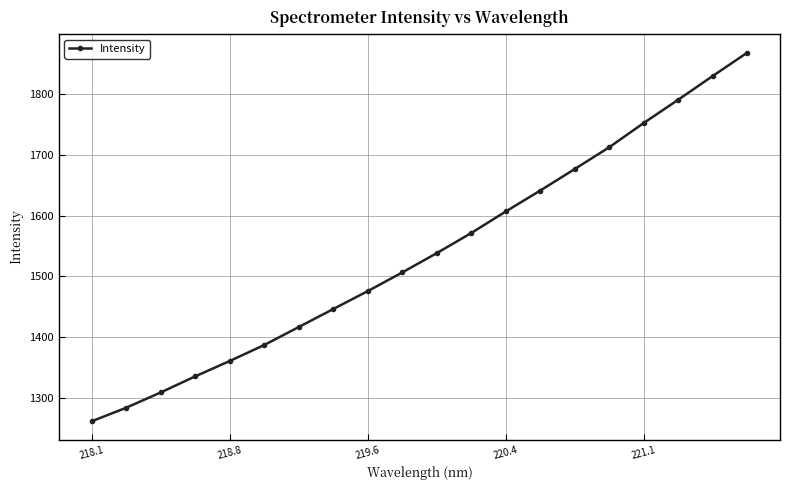

What is the average value?

1538.5